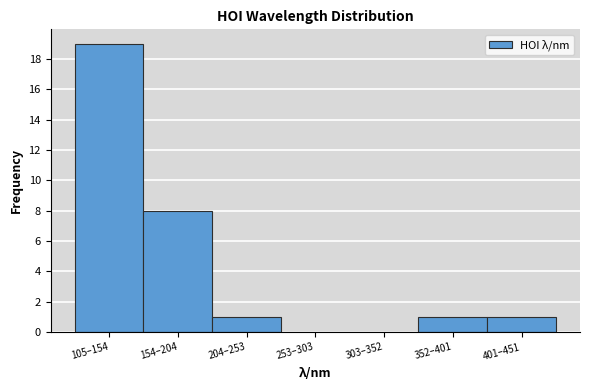

Reading left to right, transcribe all the data shown in this chart.

105–154=19	154–204=8	204–253=1	253–303=0	303–352=0	352–401=1	401–451=1